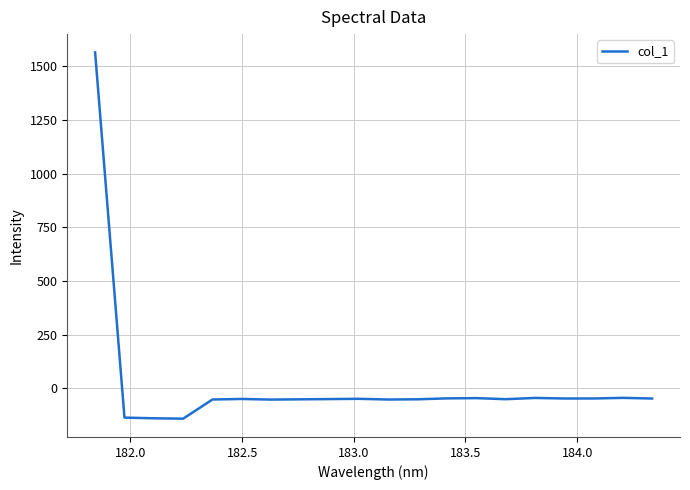

What is the smallest value displayed?

-141.4